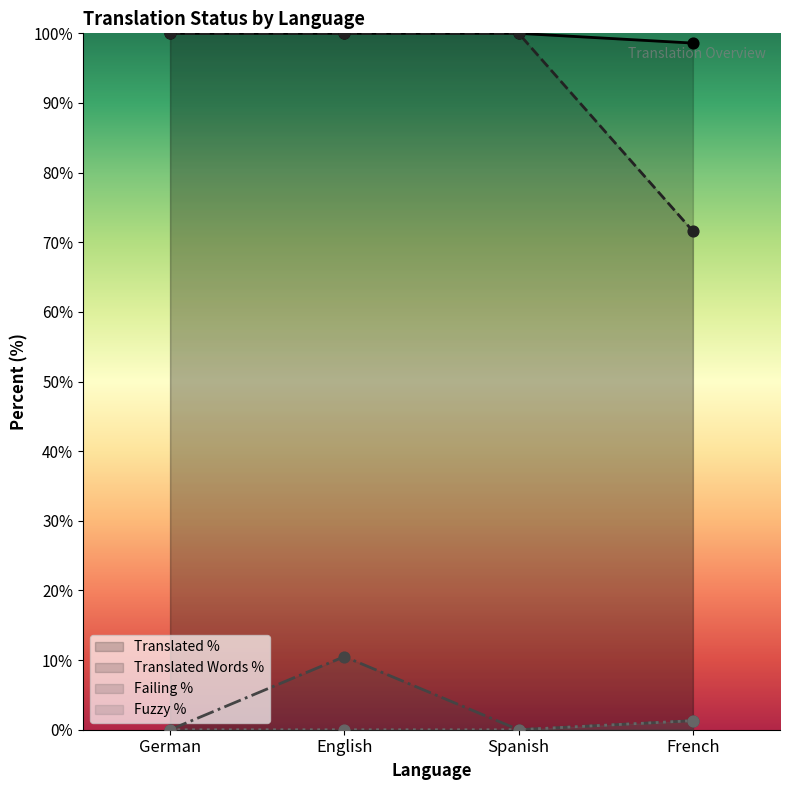

Which series has the largest total across all categories?

translated_words_percent